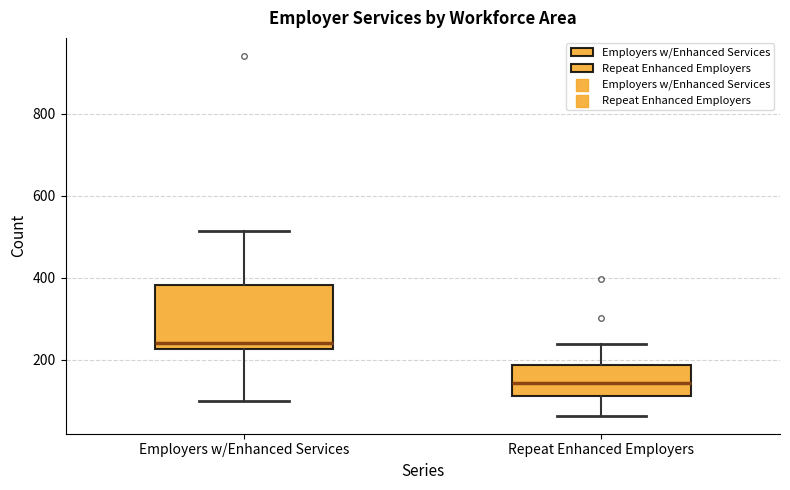

Which box has the highest median line?

Employers w/Enhanced Services